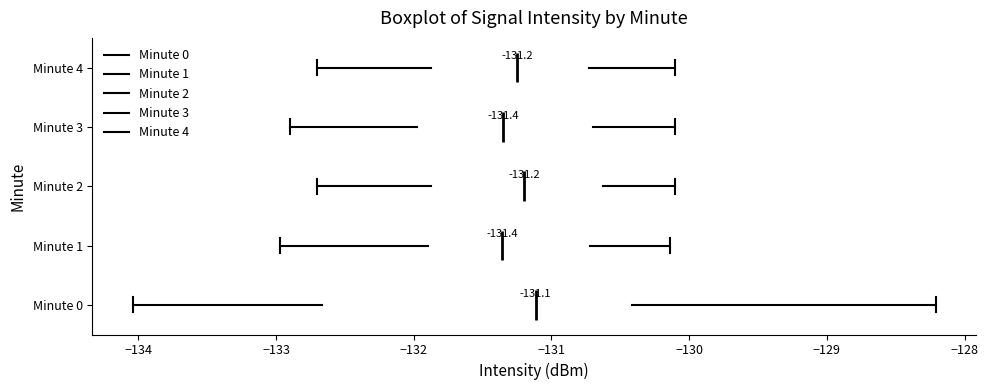

Which box is the widest, from its left edge to its right edge?

Minute 0